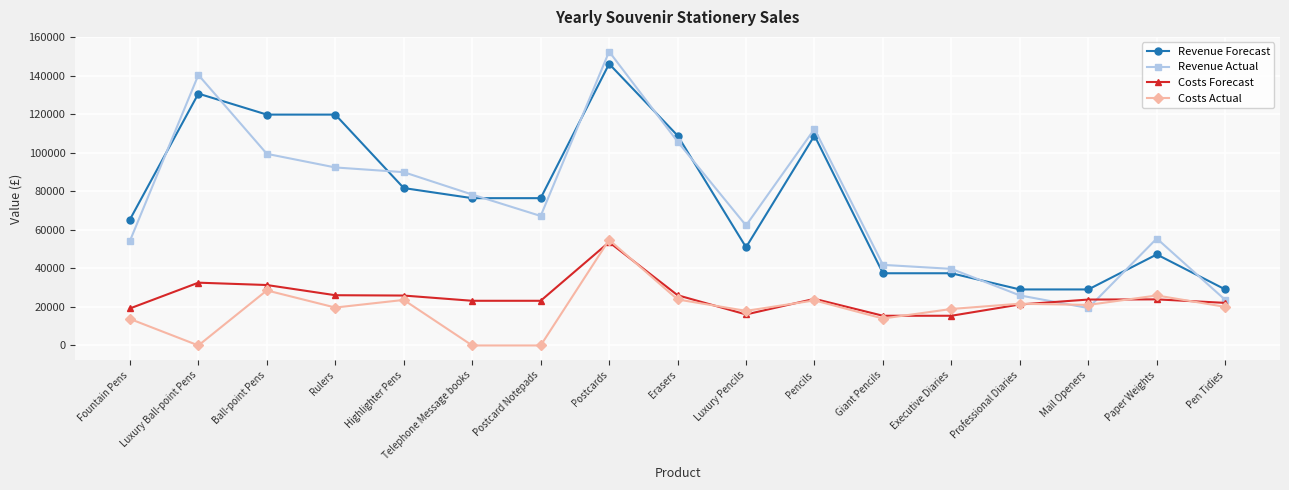

The value of Revenue Forecast at Giant Pencils is 12672. True or false?

False